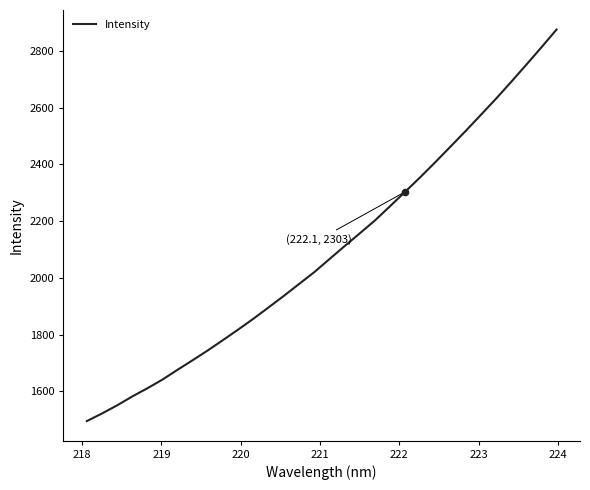

What is the maximum value shown in the chart?

2875.6